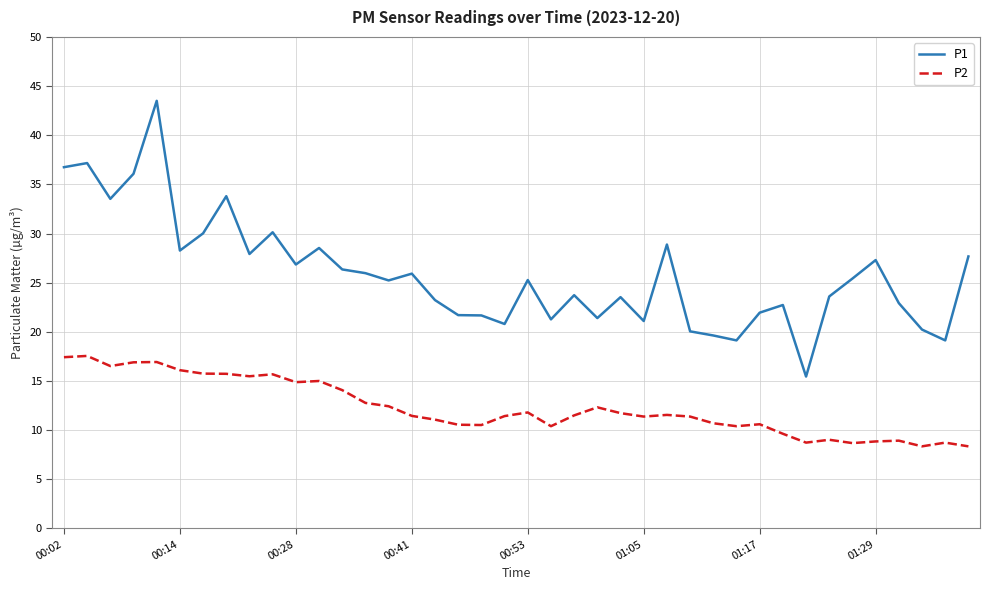

Rank the series by their maximum value, from lowest to highest.

P2, P1